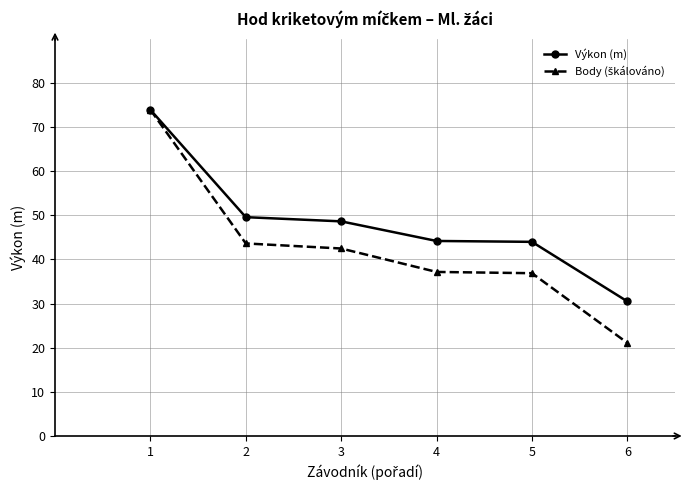

What is the spread (max minus min) of values at 2?

5.9